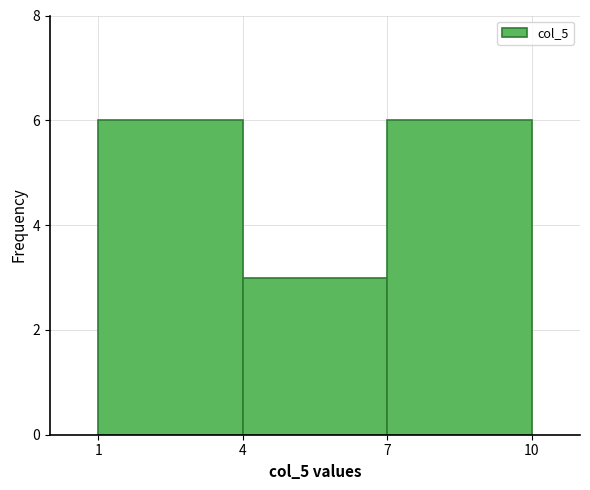

Reading left to right, list every bar in this chart as the range it spans on the x-axis followed by its height. The values are not printed on the chart, so give them approximately, as read against the axis.

1 to 4: 6
4 to 7: 3
7 to 10: 6